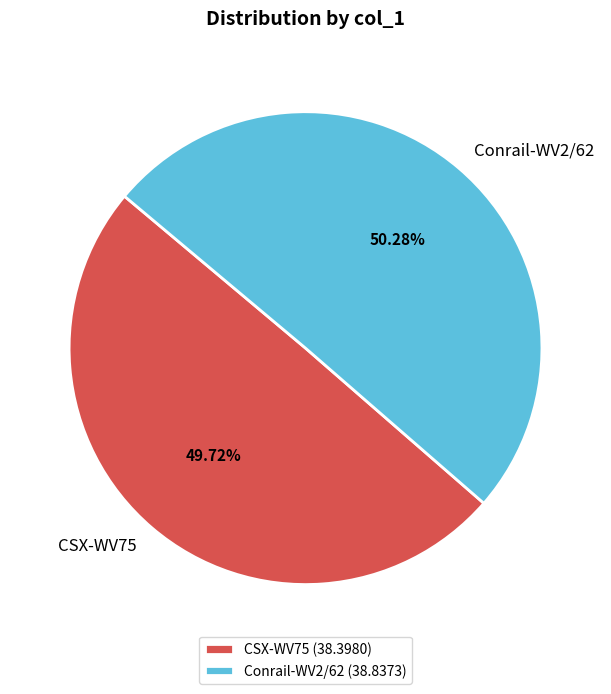

Combined, what portion of the pie is CSX-WV75 and Conrail-WV2/62?

100.0%